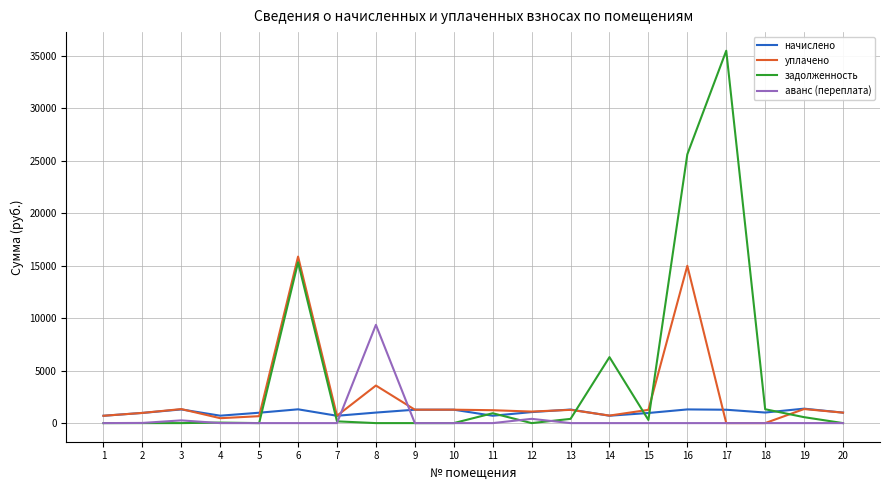

How many values in the задолженность series exceed 166?

10